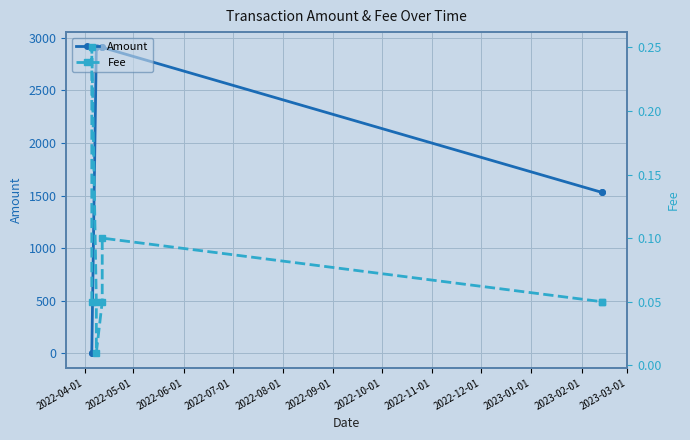

What is the average value of the Fee series?

0.1